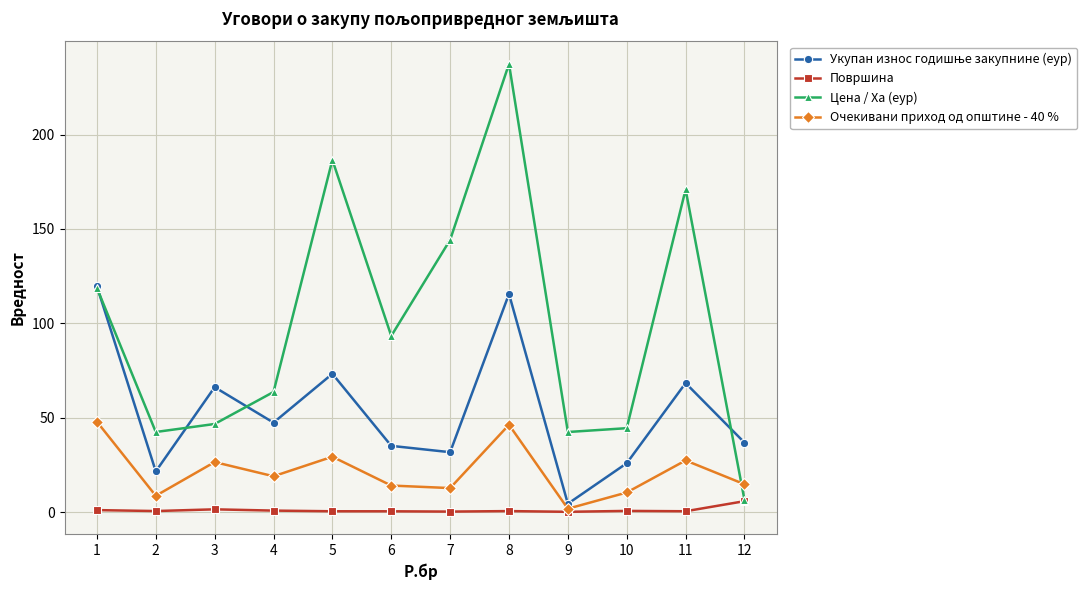

What is the value of the Очекивани приход од општине - 40 % point at the 3rd from the left?

26.5